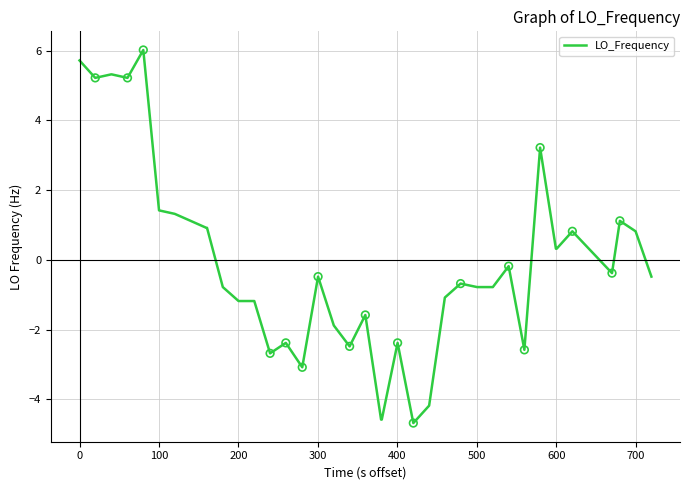

What is the maximum value shown in the chart?

6.0